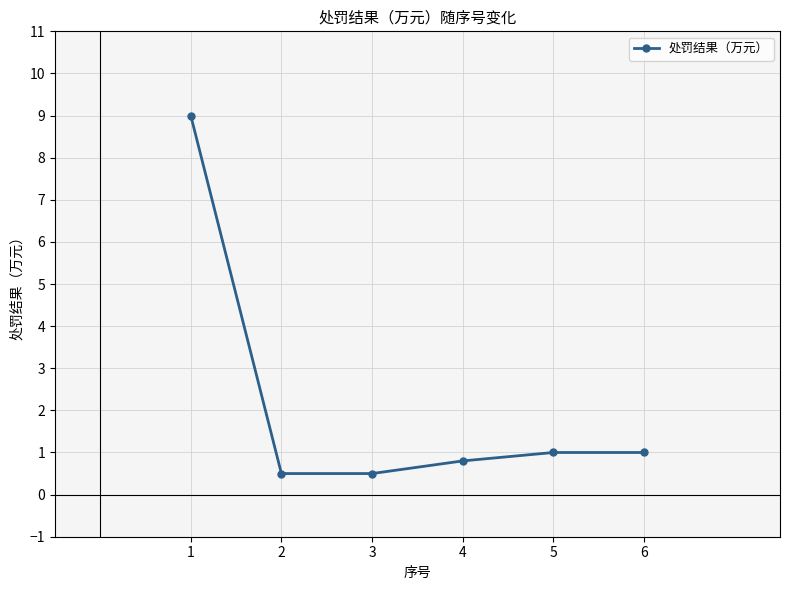

What is the difference between the maximum and minimum values?

8.5